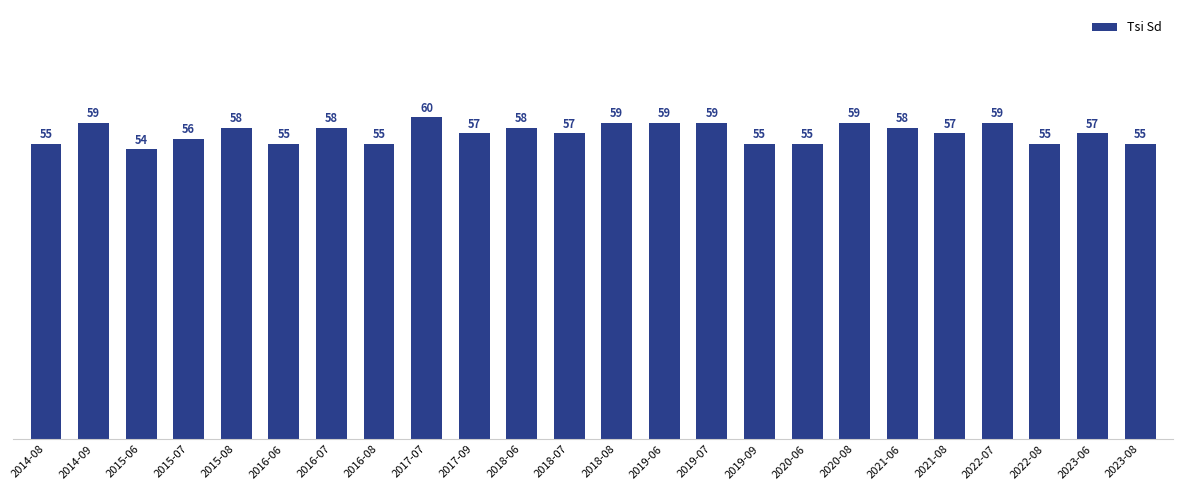

Reading left to right, what are all the values shown in this chart?

55	59	54	56	58	55	58	55	60	57	58	57	59	59	59	55	55	59	58	57	59	55	57	55